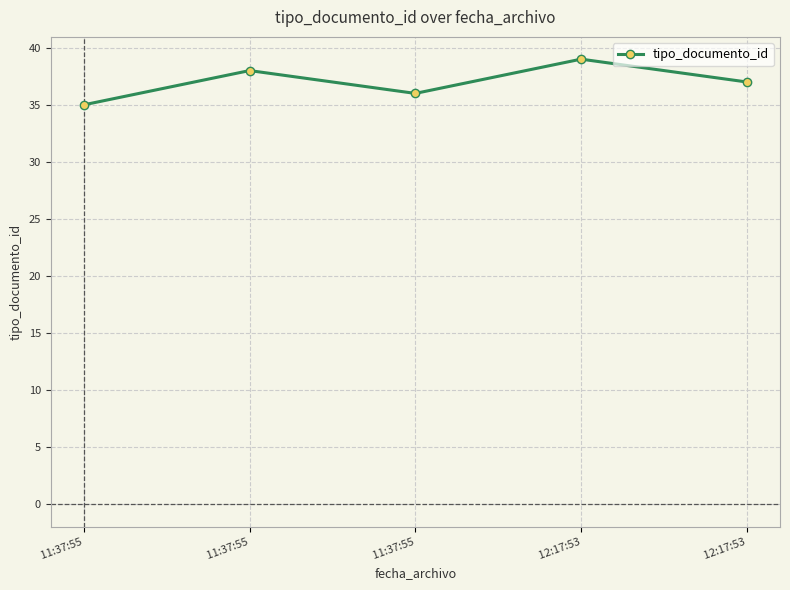

Which label corresponds to the largest value in the chart?

 12:17:53